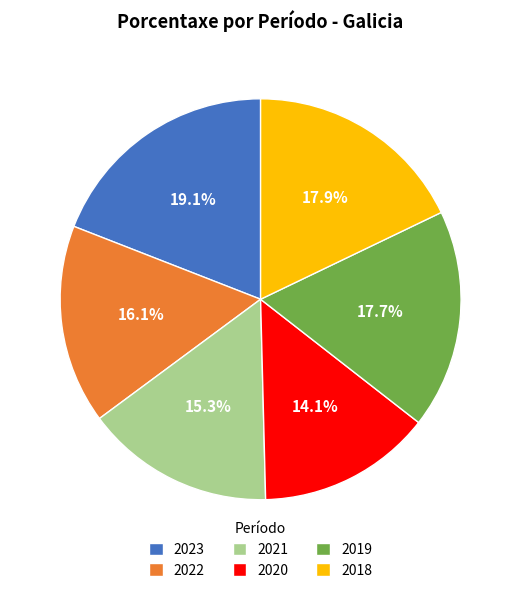

What is the largest slice in the pie chart?

2023